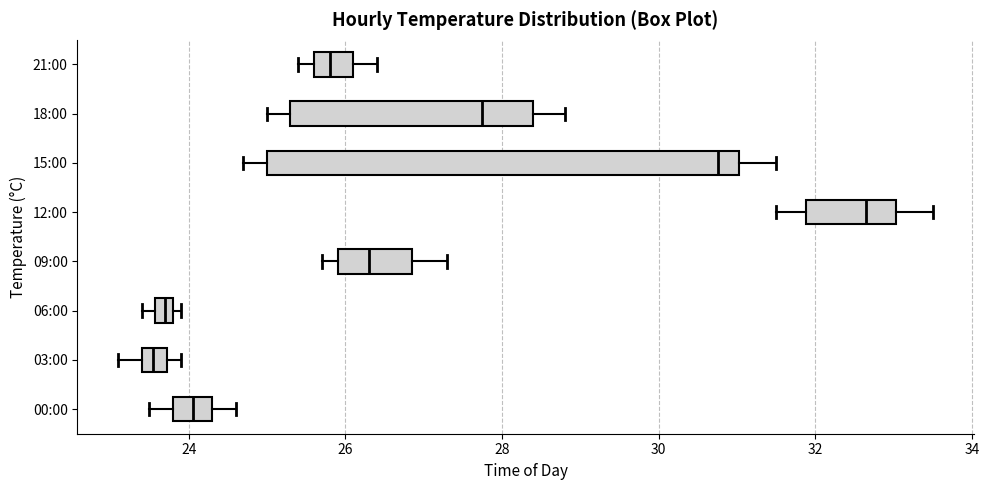

Which box is the widest, from its left edge to its right edge?

15:00